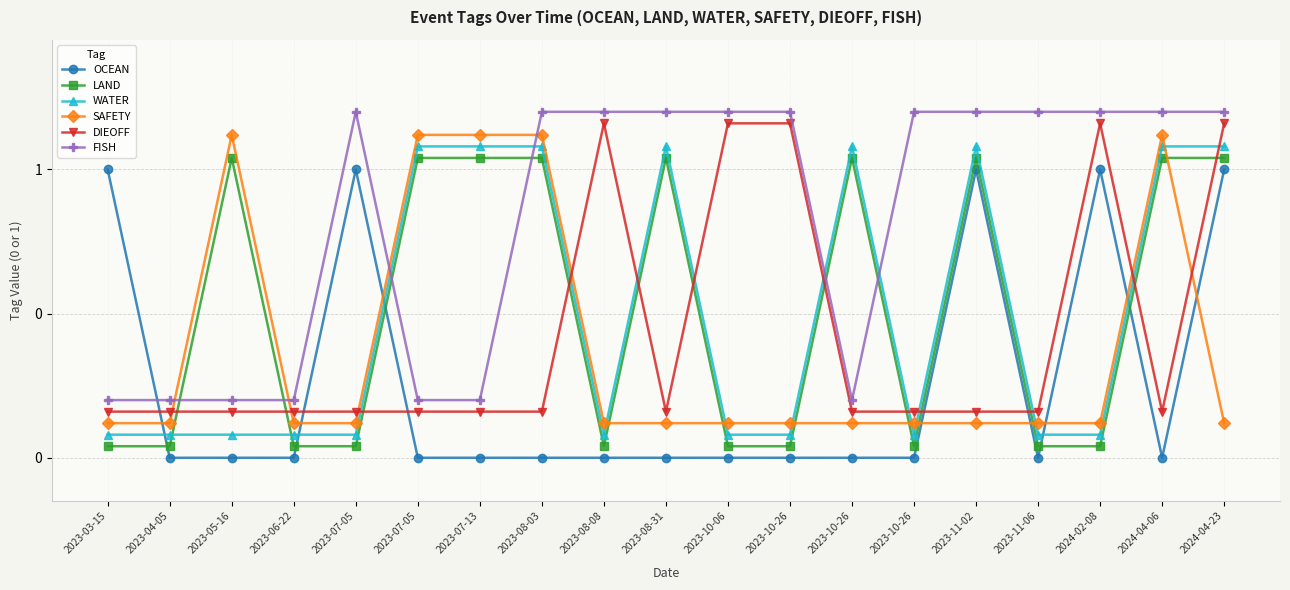

What is the sum of all OCEAN values?

5.0